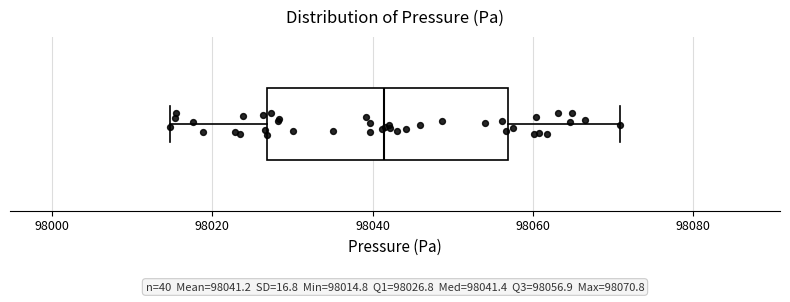

Where does the median line of the box sit on the x-axis? The values are not printed on the chart, so give them approximately, as read against the axis.

98042